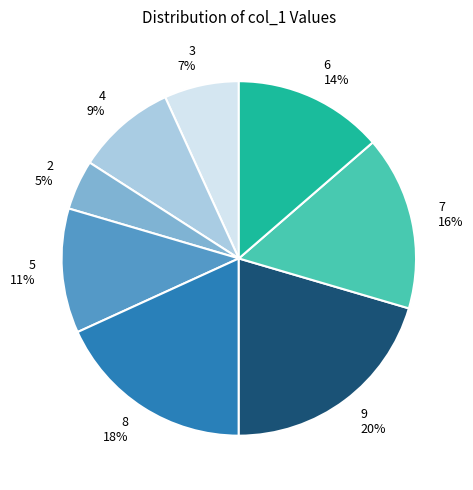

Which has a higher value, 6 or 7?

7